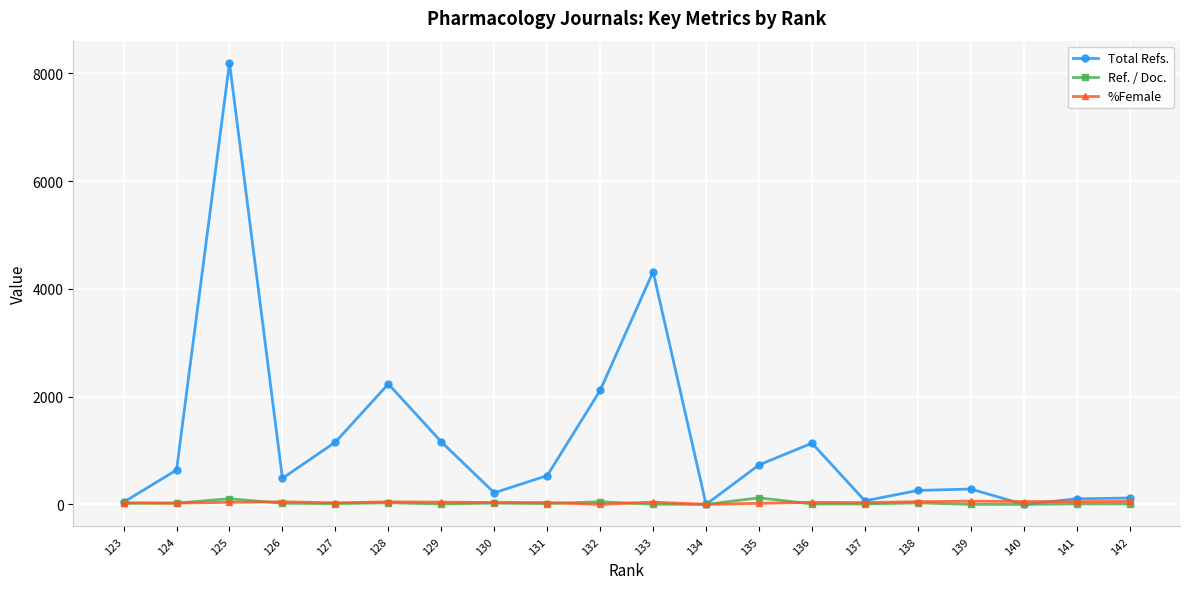

What are all the series names shown in the legend?

Total Refs., Ref. / Doc., %Female